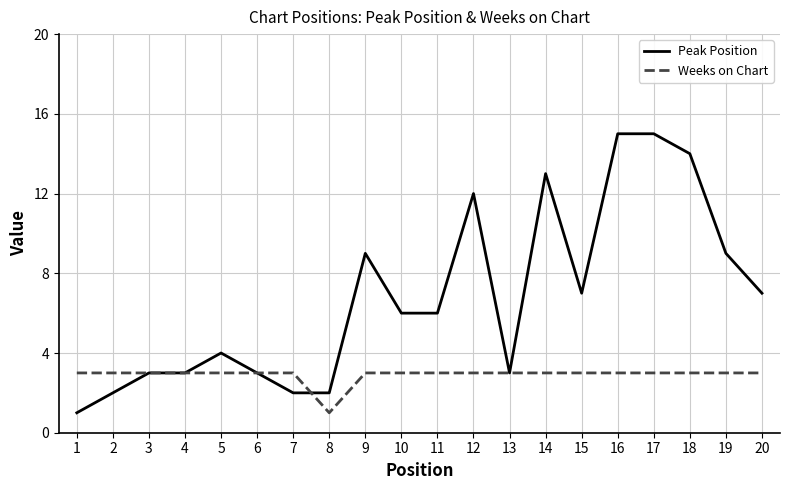

Rank the series by their average value, from highest to lowest.

Peak Position, Weeks on Chart